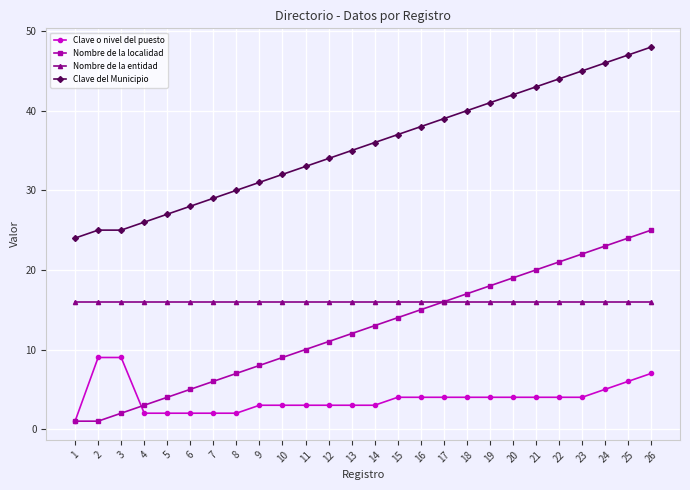

Which series has the largest total across all categories?

Clave del Municipio